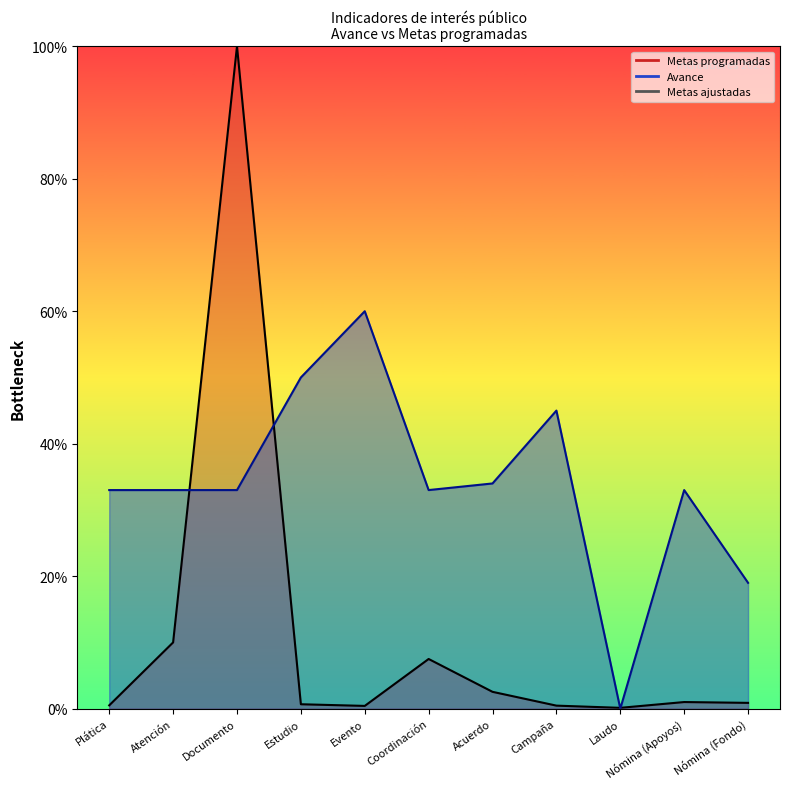

At which category is the sum across all series the highest?

Documento